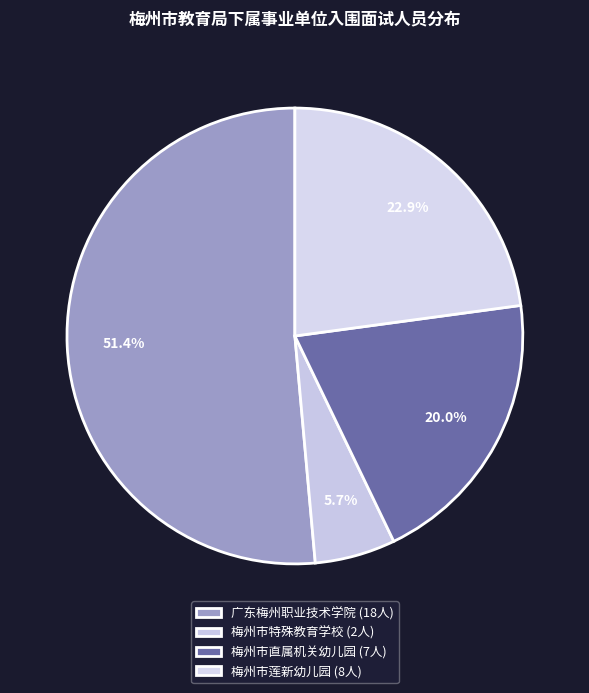

What percentage is the 梅州市莲新幼儿园 slice, to the nearest percent?

23%